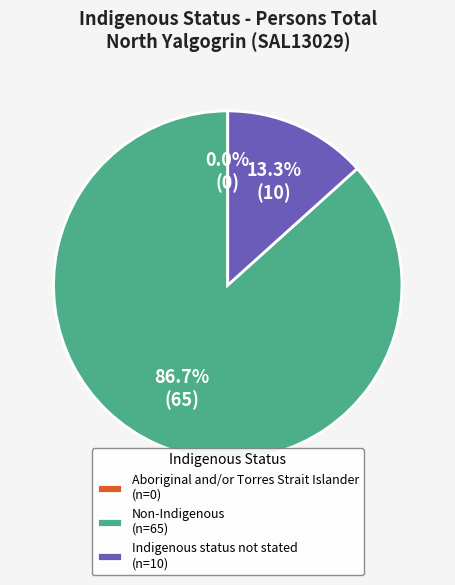

Does Non-Indigenous account for over 50% of the chart?

Yes